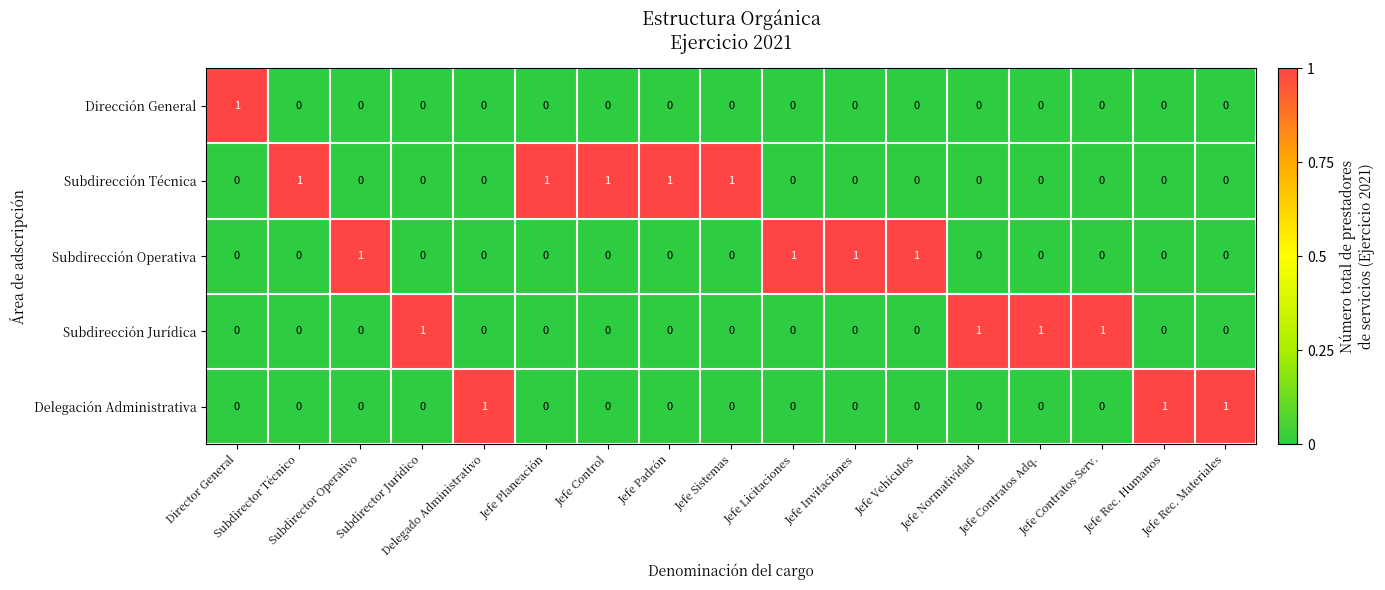

What is the total value across all series at Jefe Normatividad?

1